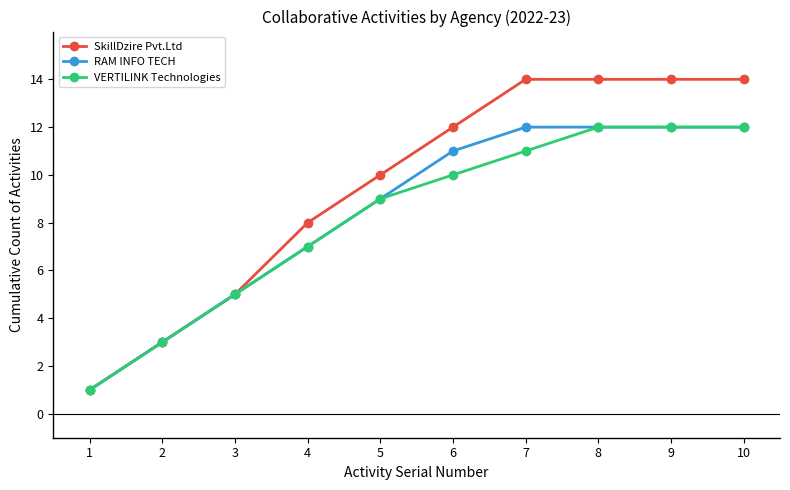

Reading right to left, list all the values displayed in this chart.

SkillDzire Pvt.Ltd: 14	14	14	14	12	10	8	5	3	1
RAM INFO TECH: 12	12	12	12	11	9	7	5	3	1
VERTILINK Technologies: 12	12	12	11	10	9	7	5	3	1